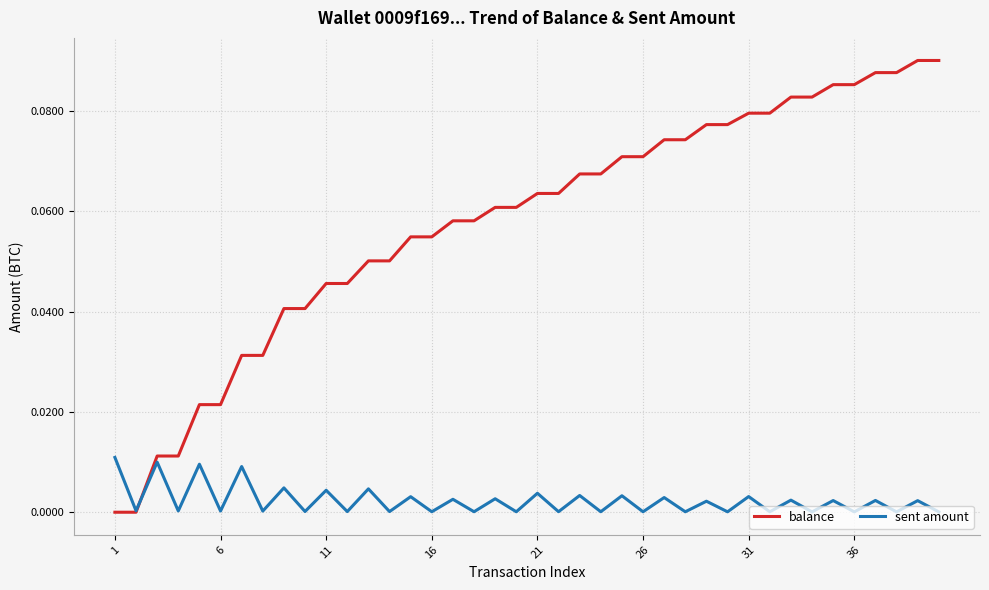

Which series has the largest total across all categories?

balance